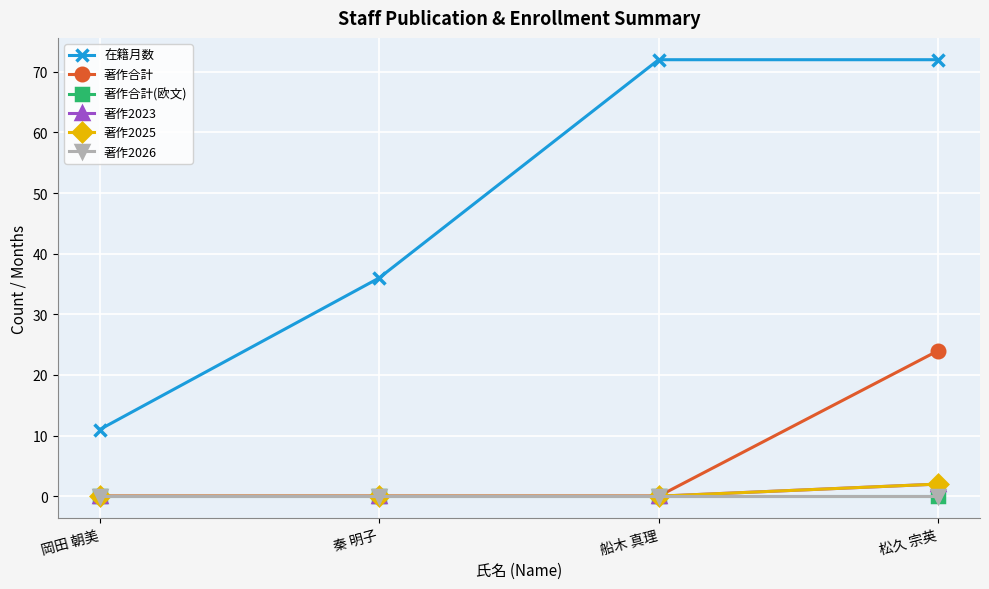

How many 著作2023 values are between 0 and 2?

4